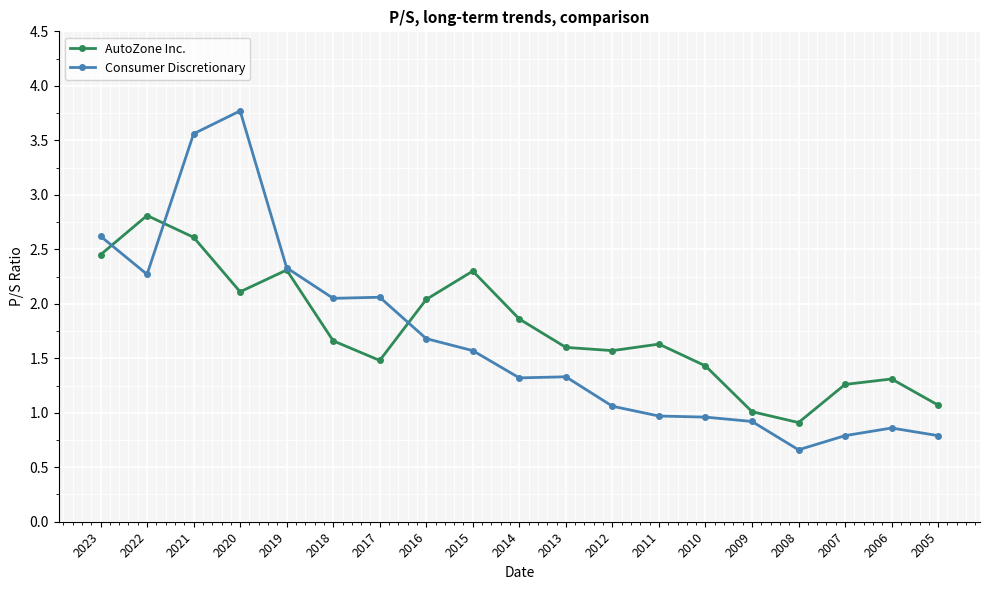

Is this an area chart (filled region under the line)?

No